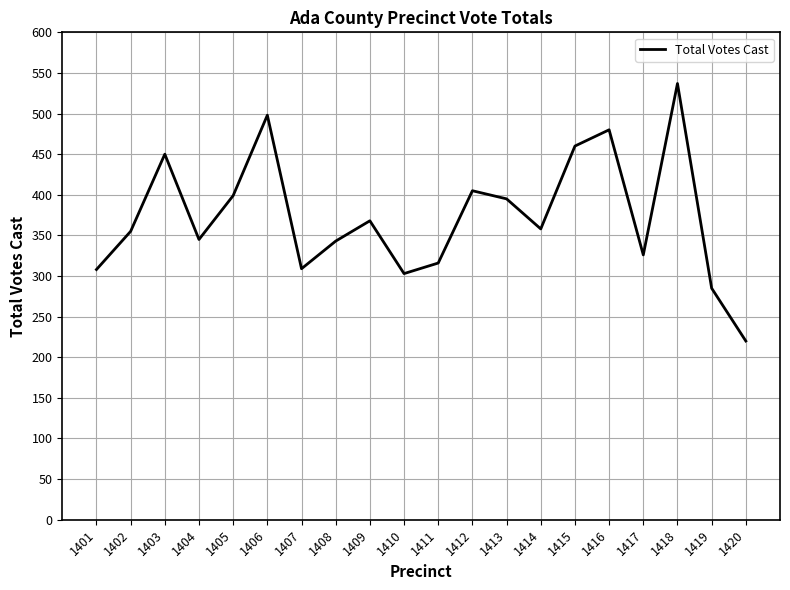

Which label corresponds to the largest value in the chart?

1418